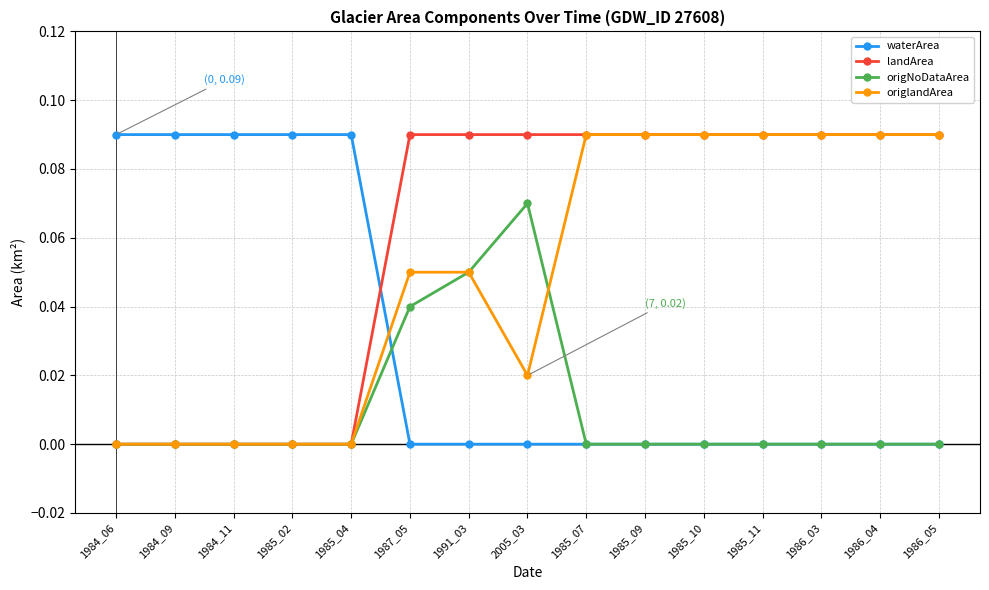

Which series has the largest total across all categories?

landArea